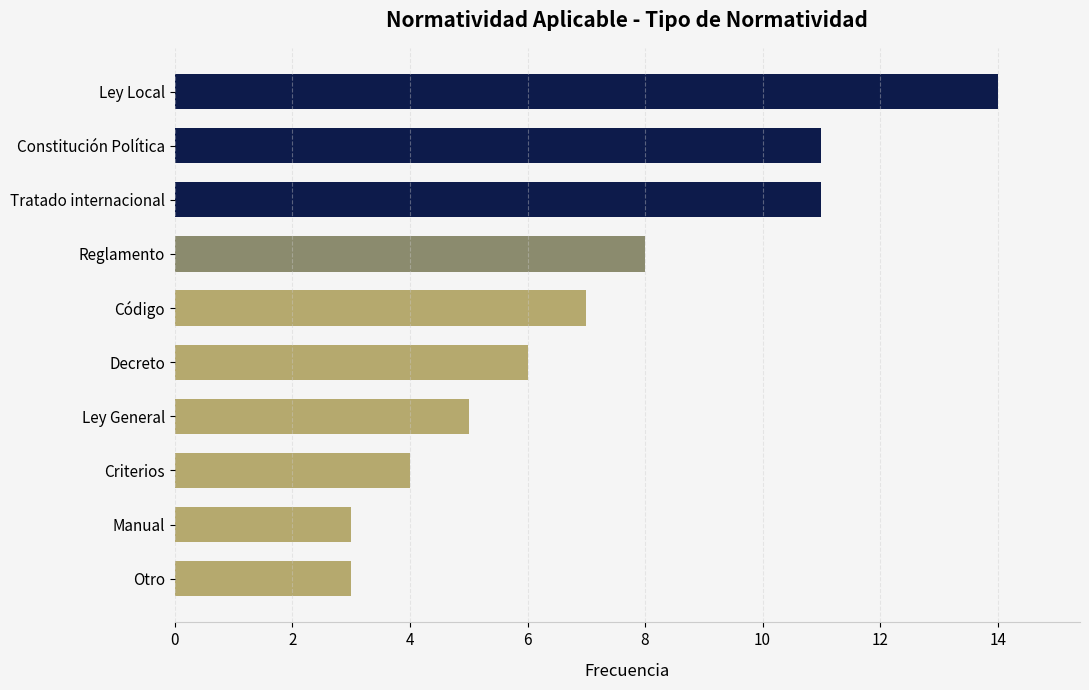

What is the difference between the maximum and second lowest values?

11